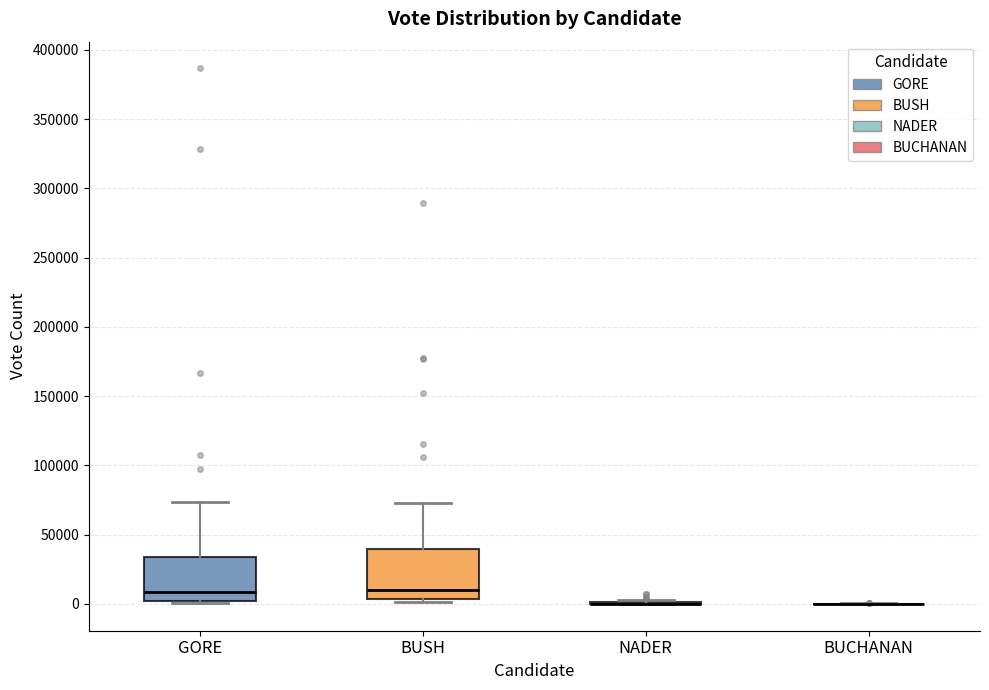

Reading left to right, read every box against the y-axis: the position of its median line, the range the box covers, and the ends of its whiskers. The values are not printed on the chart, so give them approximately, as read against the axis.

GORE: median 10000, box 0 to 35000, whiskers 0 (just below the box's lower edge) to 75000
BUSH: median 10000, box 5000 to 40000, whiskers 0 to 75000
NADER: box collapsed to a line at 0, whiskers 0 to 5000
BUCHANAN: box collapsed to a line at 0, whiskers 0 to 0